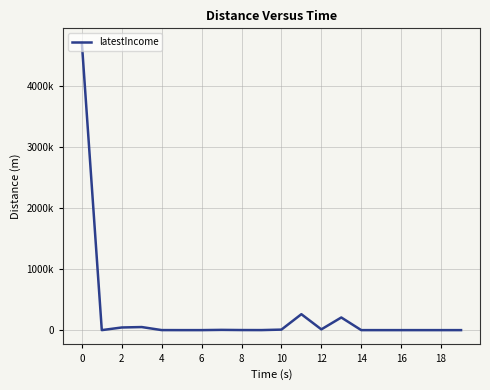

How many interior local peaks (higher than both neighbors) does the data have?

4